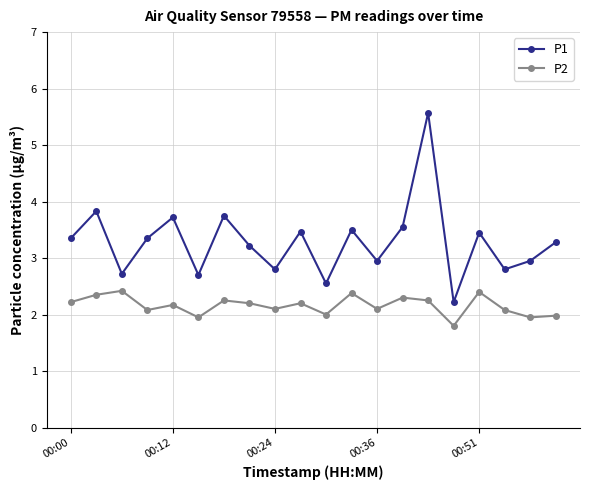

What is the maximum value for P1?

5.6